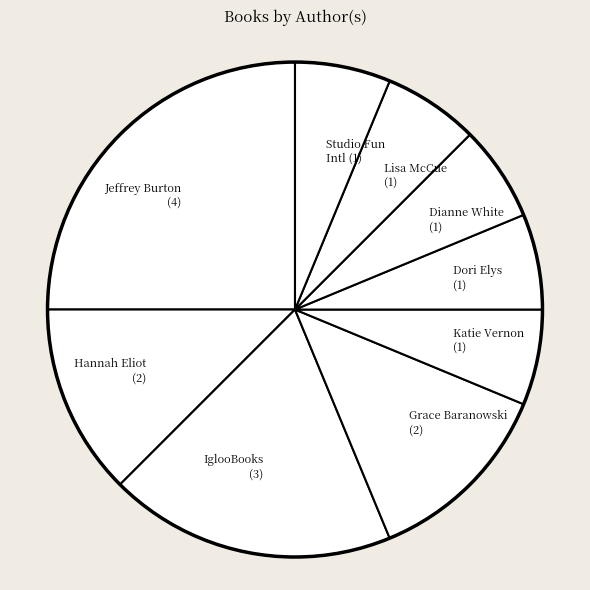

Is there any slice that represents more than half of the pie?

No